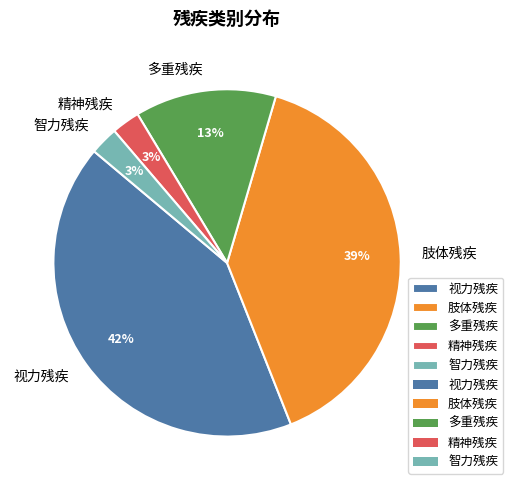

Is 精神残疾 the majority of the pie?

No